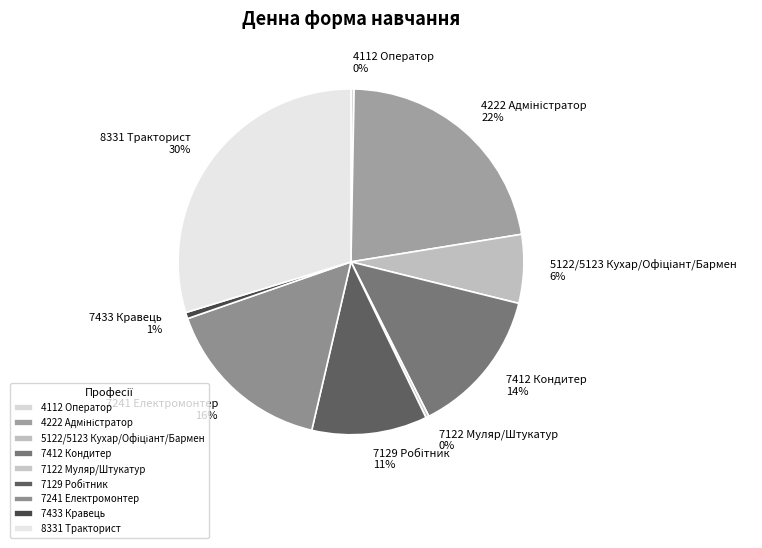

Is the sum of 7122 Муляр/Штукатур and 7412 Кондитер greater than half?

No